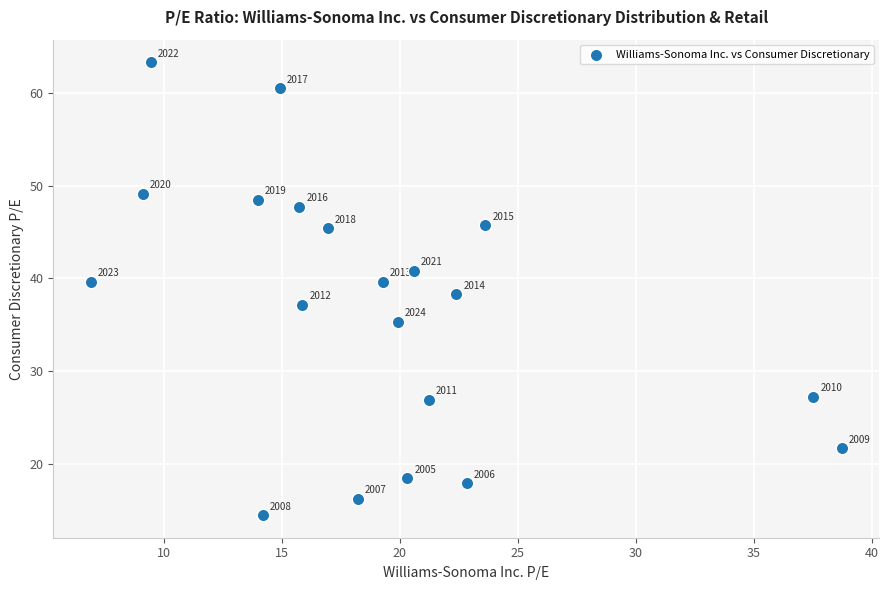

What is the range of X values (max minus min)?

31.8